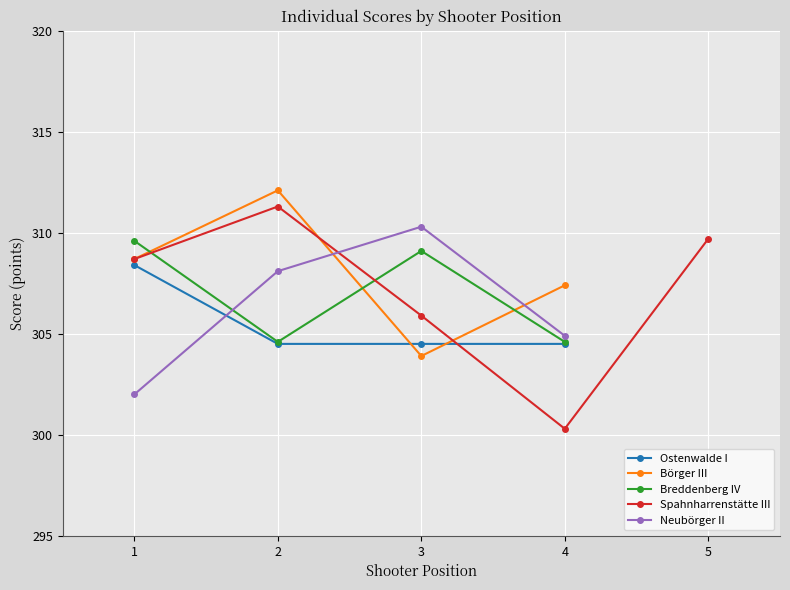

Between 2 and 5, which series saw the biggest shift?

Spahnharrenstätte III